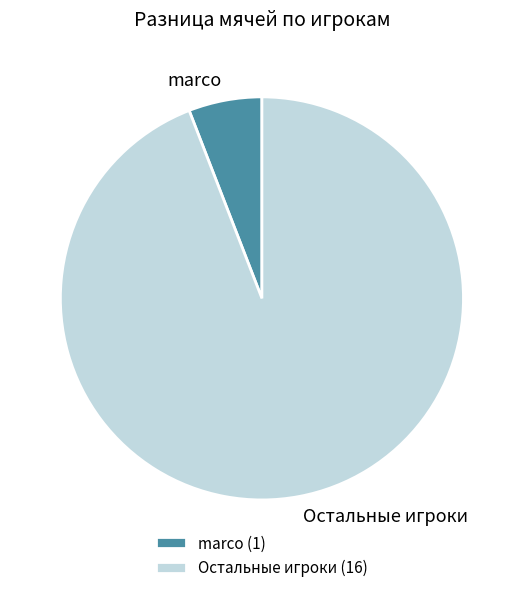

Does Остальные игроки represent more than half of the total?

Yes